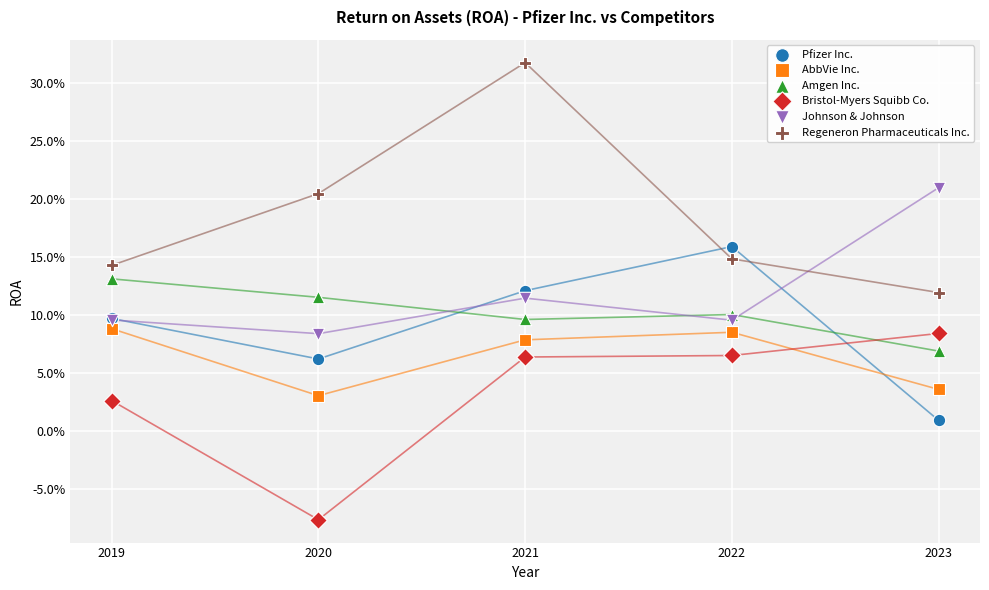

Which series contains the lowest Y value?

Bristol-Myers Squibb Co.